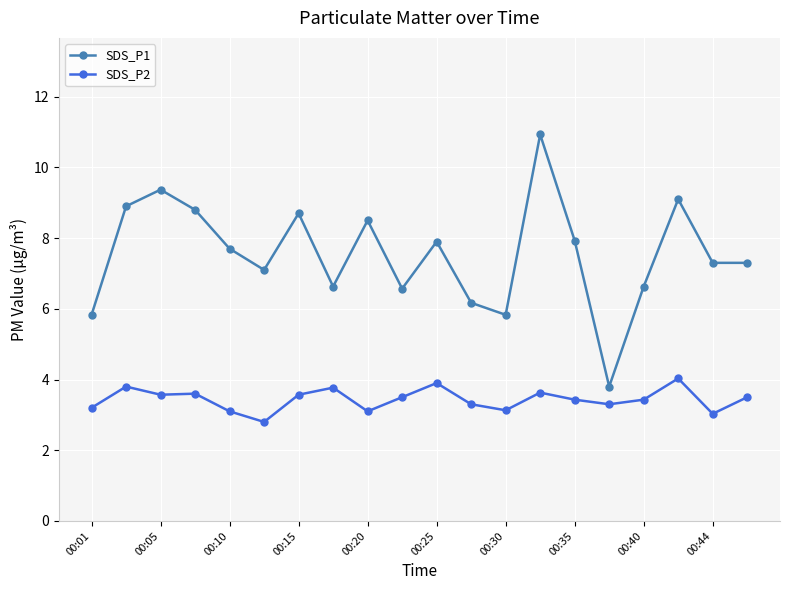

What is the minimum value for SDS_P2?

2.8